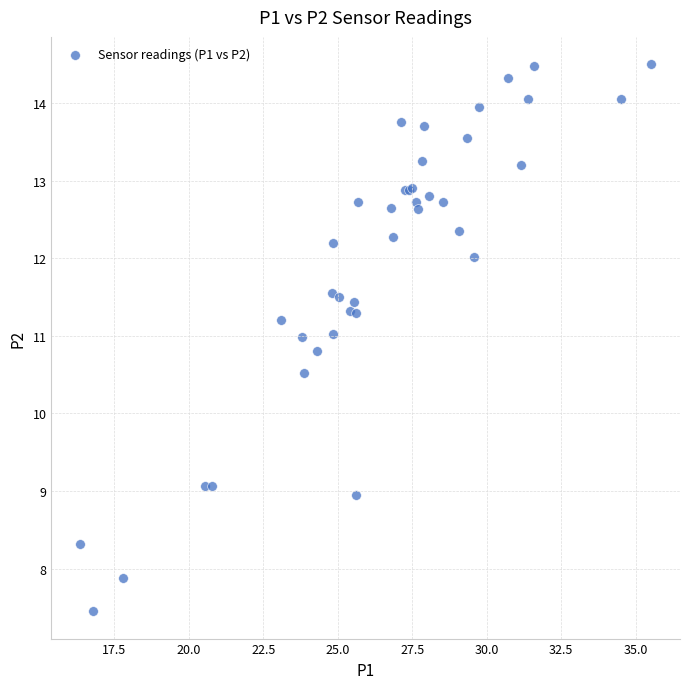

What Y value in the scatter plot is closest to 10?

10.5